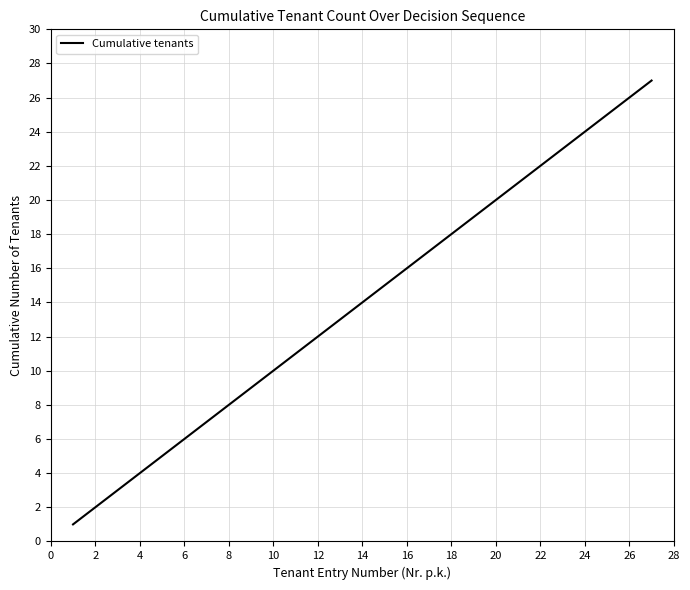

How many lines are shown in the chart?

1